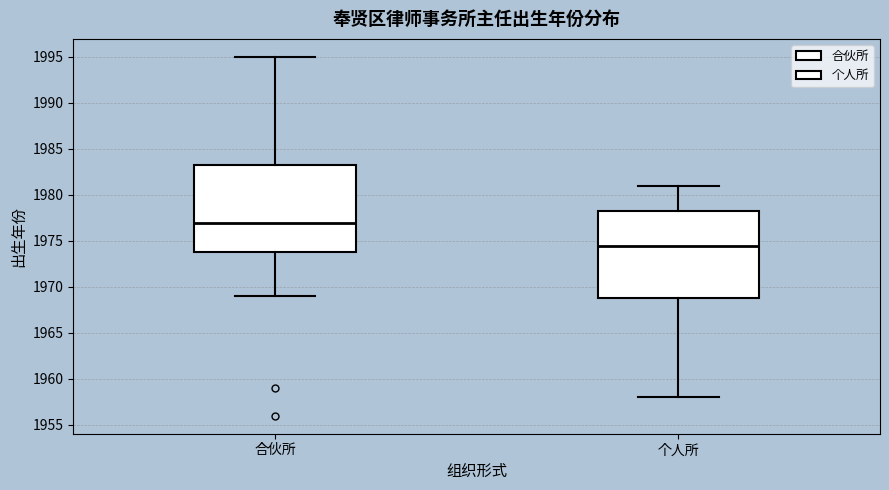

Where does the lower whisker of the box for 合伙所 end on the y-axis? The values are not printed on the chart, so give them approximately, as read against the axis.

1969.0